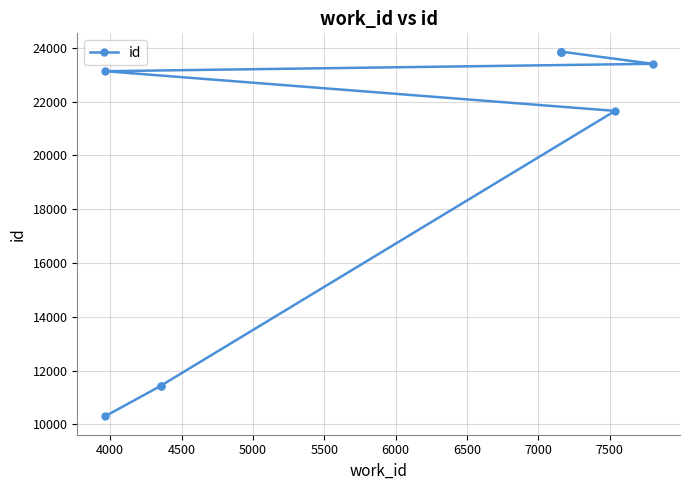

What is the greatest value displayed?

23863